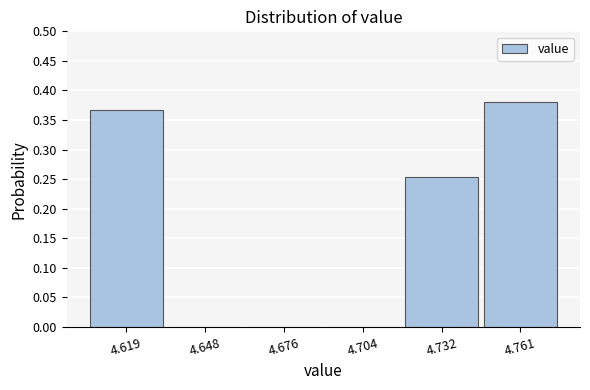

Reading left to right, list every bar in this chart as the range it spans on the x-axis followed by its height. Neither the bar edges nor the heights are printed on the chart, so give them approximately, as read against the axes.

4.605 to 4.635: 0.365
4.635 to 4.660: 0
4.660 to 4.690: 0
4.690 to 4.720: 0
4.720 to 4.745: 0.255
4.745 to 4.775: 0.380